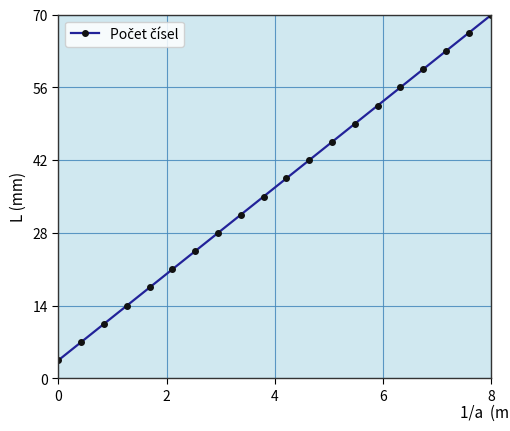

True or false: there are more than 2 points higher than both neighbors.

False